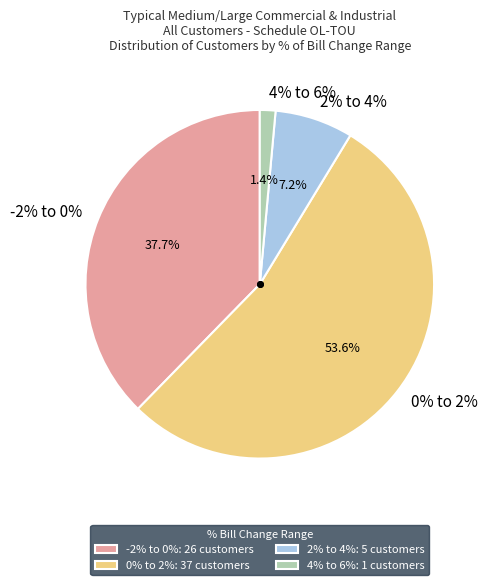

How many slices are in this pie chart?

4